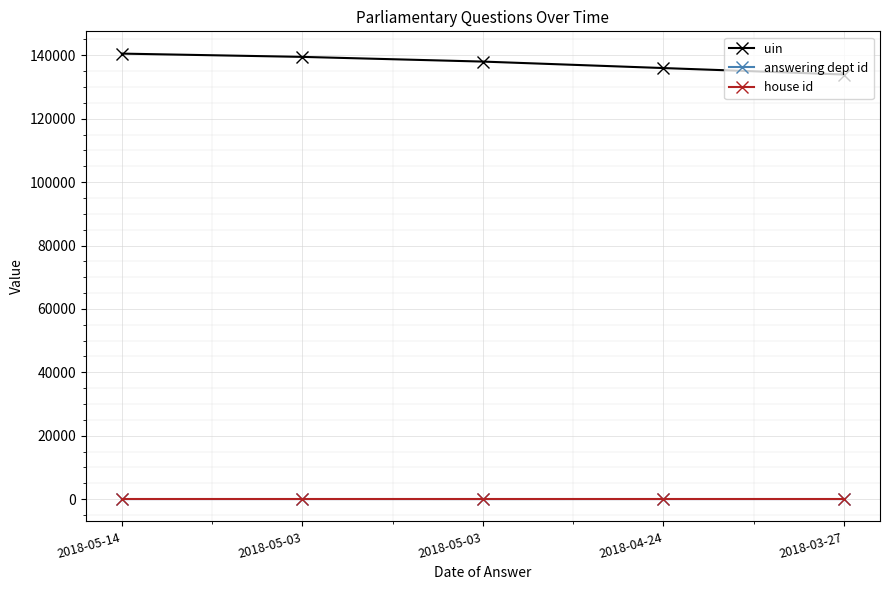

At which label does uin first exceed 138021?

2018-05-14